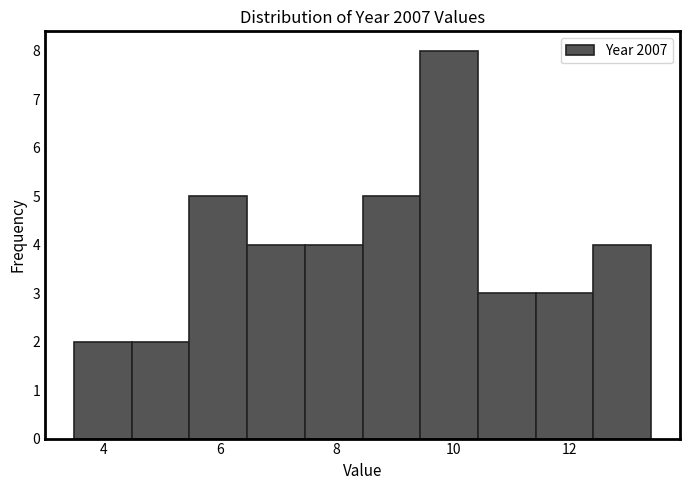

Reading left to right, list every bar in this chart as the range it spans on the x-axis followed by its height. Neither the bar edges nor the heights are printed on the chart, so give them approximately, as read against the axes.

3.4 to 4.4: 2
4.4 to 5.4: 2
5.4 to 6.4: 5
6.4 to 7.4: 4
7.4 to 8.4: 4
8.4 to 9.4: 5
9.4 to 10.4: 8
10.4 to 11.4: 3
11.4 to 12.4: 3
12.4 to 13.4: 4